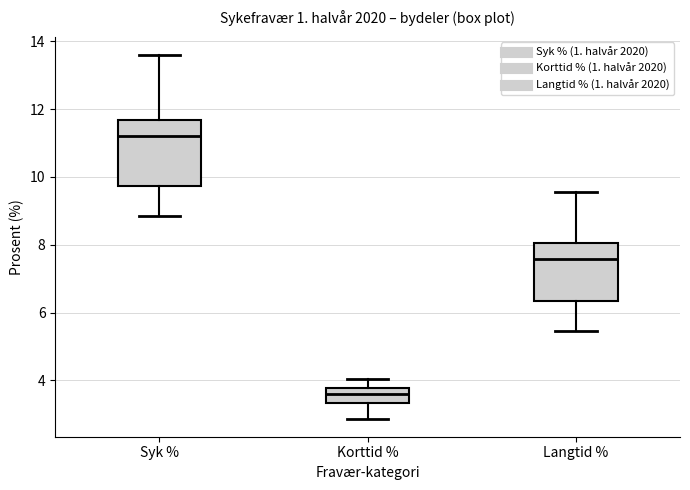

Which box has the highest median line?

Syk %